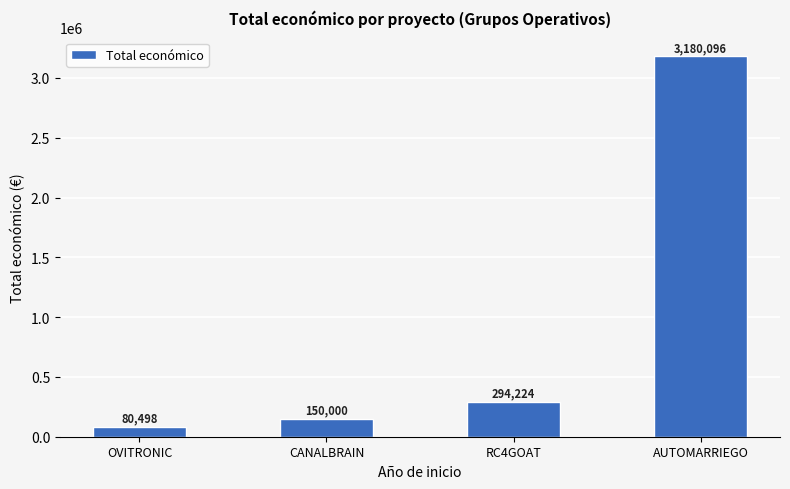

What is the change in value from CANALBRAIN to RC4GOAT?

+144224